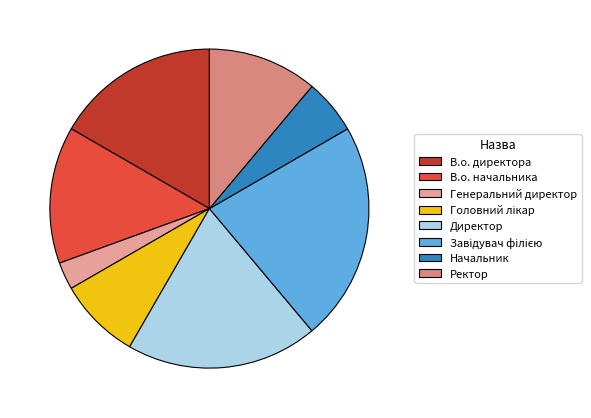

To the nearest percent, what is the difference between the В.о. начальника and Генеральний директор slice percentages?

11%